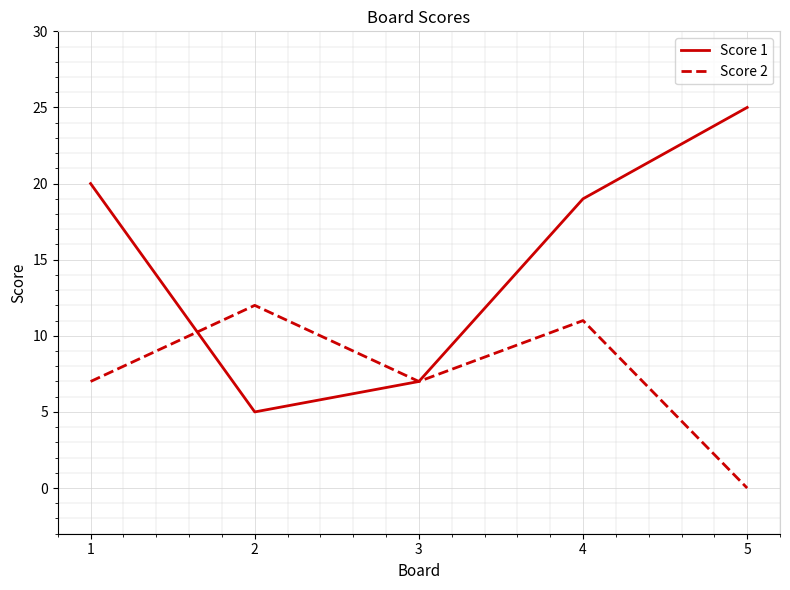

Which series changed the most between 1 and 2?

Score 1